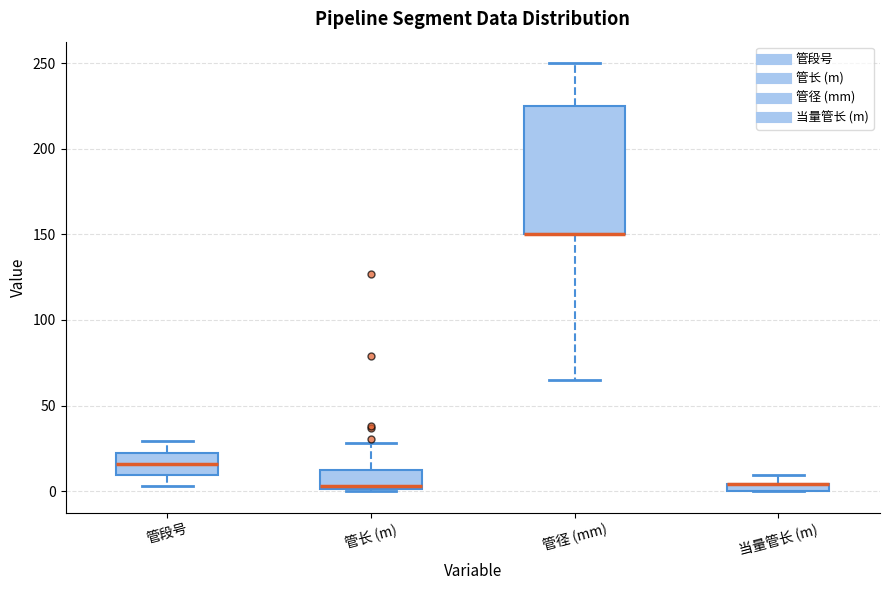

Comparing the boxes themselves (not the whiskers), which one is the tallest?

管径 (mm)